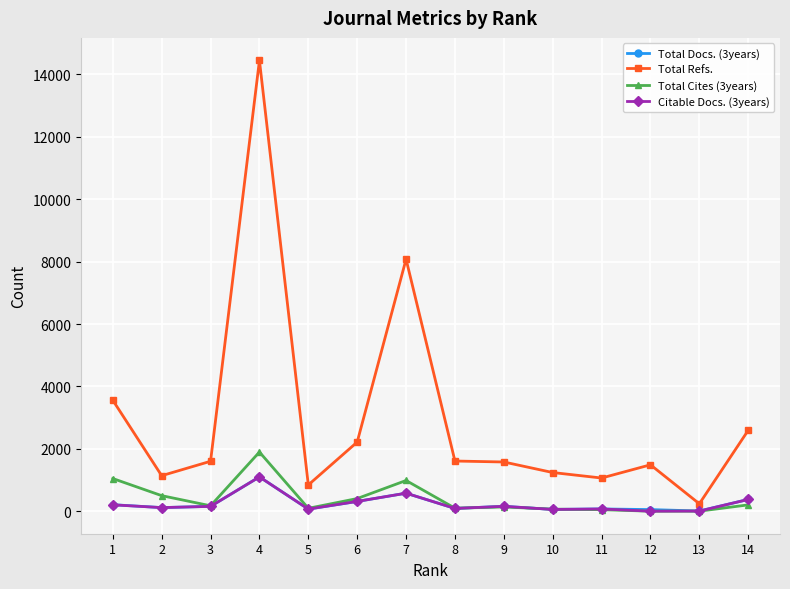

What is the total value across all series at 5?

1067